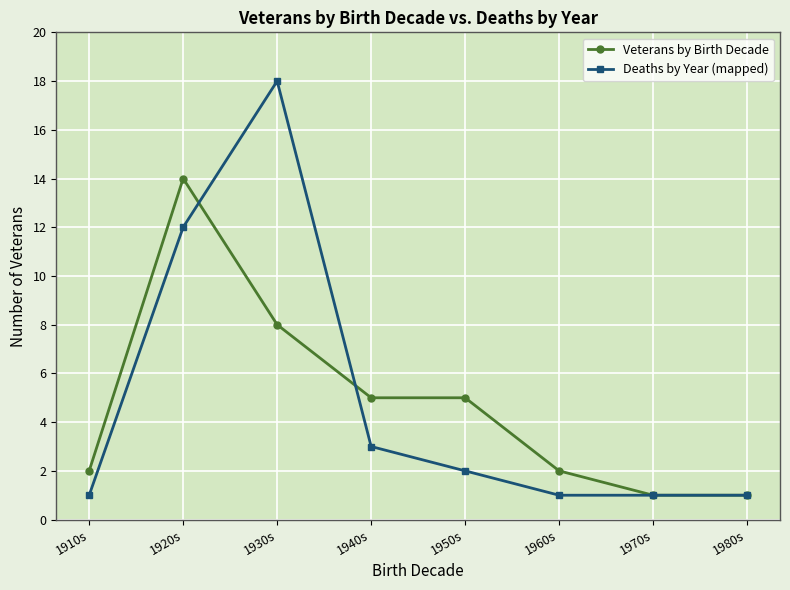

True or false: Veterans by Birth Decade has a value of 1 at 1940s.

False